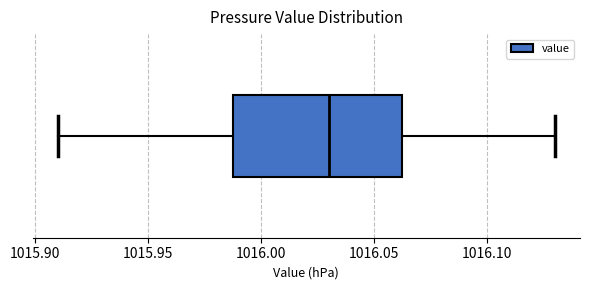

Where does the median line of the box sit on the x-axis? The values are not printed on the chart, so give them approximately, as read against the axis.

1016.030